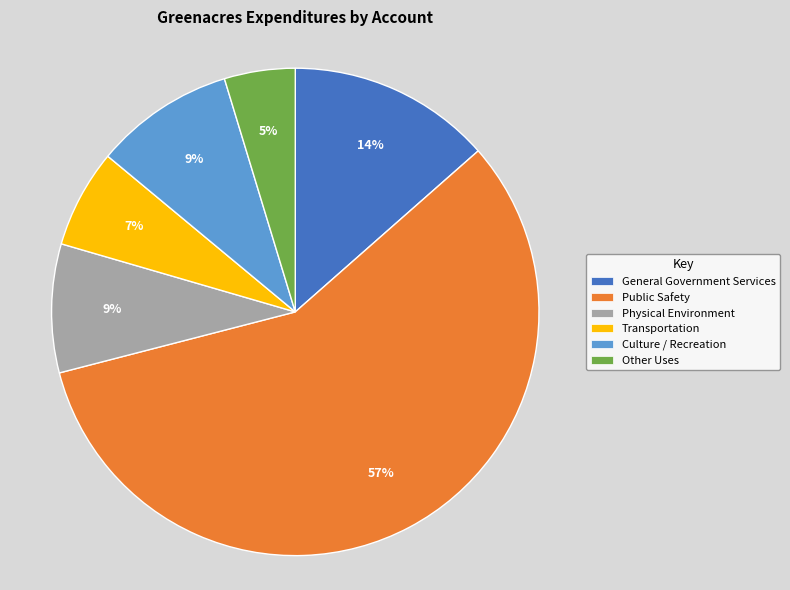

What percentage is the Physical Environment slice, to the nearest percent?

9%